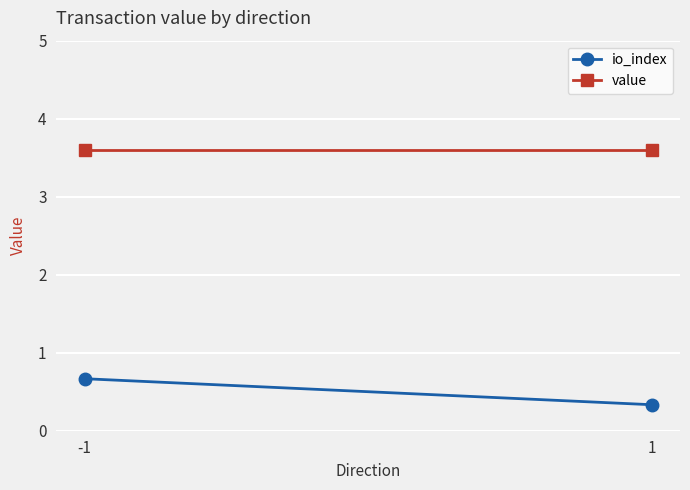

What is the maximum value for io_index?

0.7